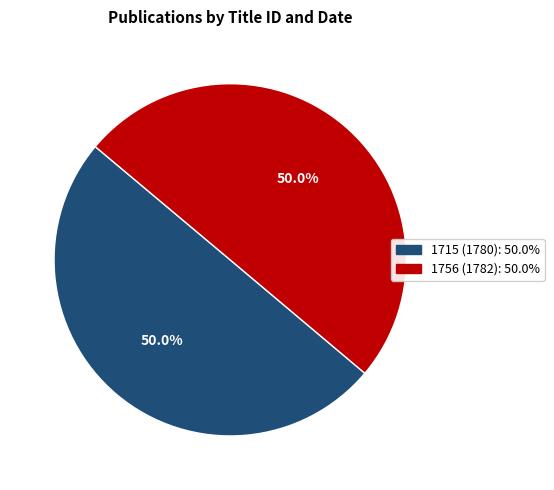

Approximately how many times larger is the value at 1756 (1782): 50.0% compared to 1715 (1780): 50.0%?

1.0